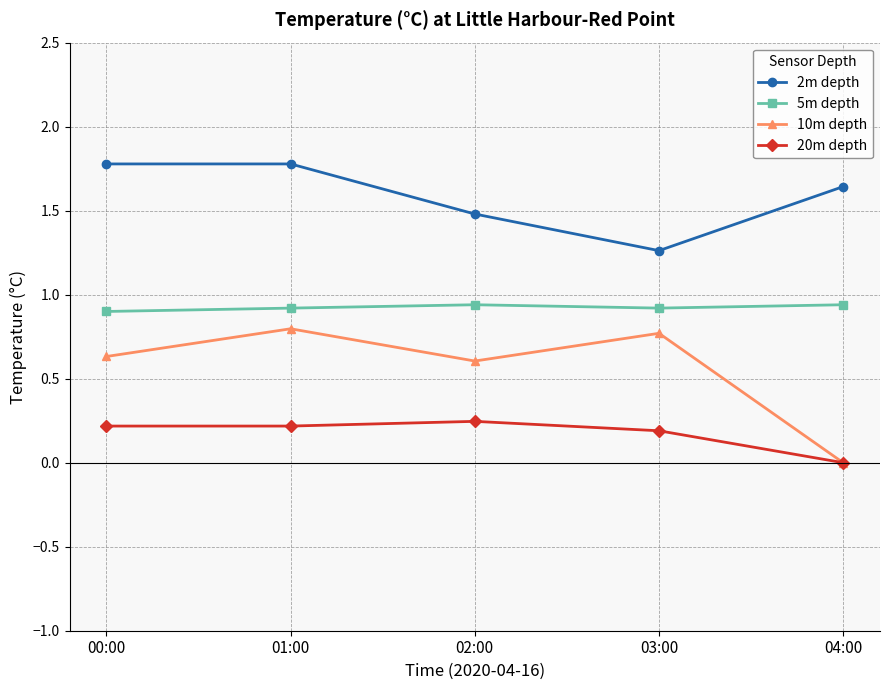

What value does the 10m depth series have at 03:00?

0.8